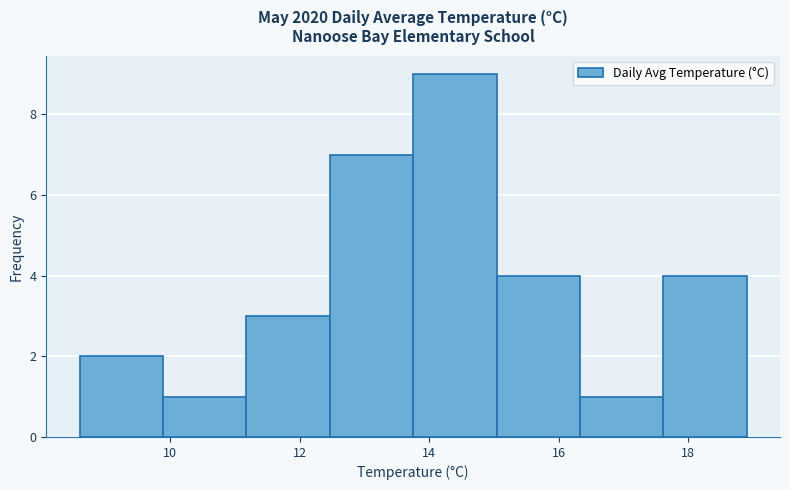

Reading left to right, transcribe this chart: for each bar, give the range it covers on the x-axis and its height. Neither the bar edges nor the heights are printed on the chart, so give them approximately, as read against the axes.

8.6 to 9.8: 2
9.8 to 11.2: 1
11.2 to 12.4: 3
12.4 to 13.8: 7
13.8 to 15.0: 9
15.0 to 16.4: 4
16.4 to 17.6: 1
17.6 to 19.0: 4